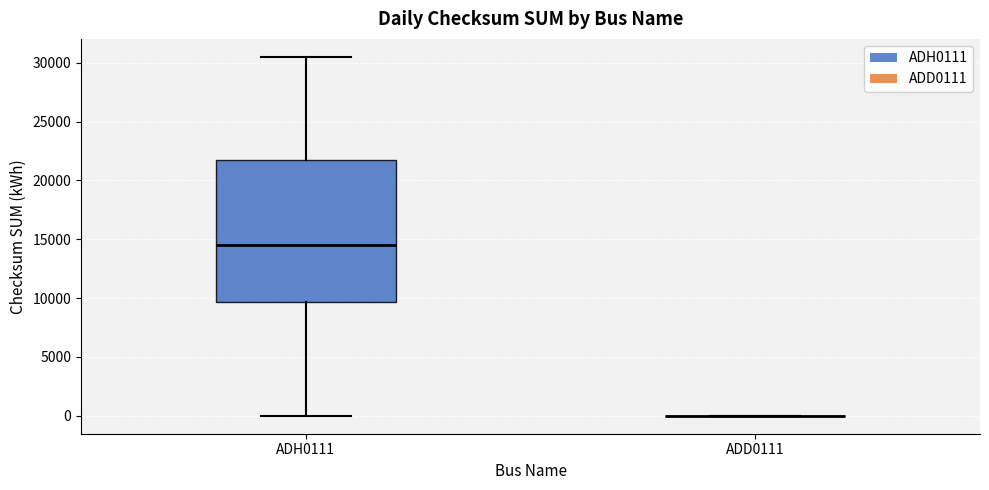

Reading left to right, read every box against the y-axis: the position of its median line, the range the box covers, and the ends of its whiskers. The values are not printed on the chart, so give them approximately, as read against the axis.

ADH0111: median 14500, box 9500 to 21500, whiskers 0 to 30500
ADD0111: box collapsed to a line at 0, whiskers 0 to 0